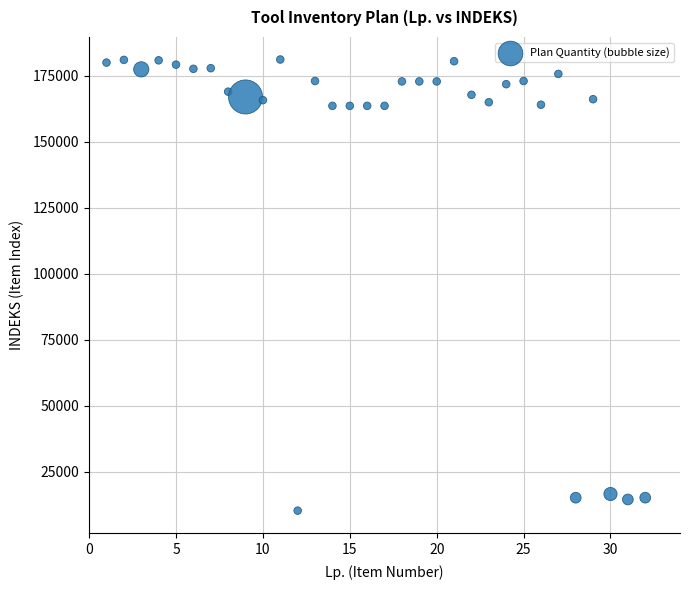

What is the range of Y values (max minus min)?

170793